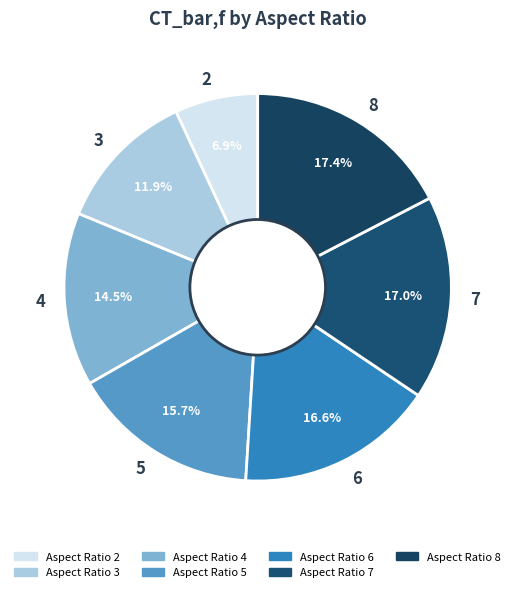

To the nearest percent, what is the difference between the 5 and 6 slice percentages?

1%